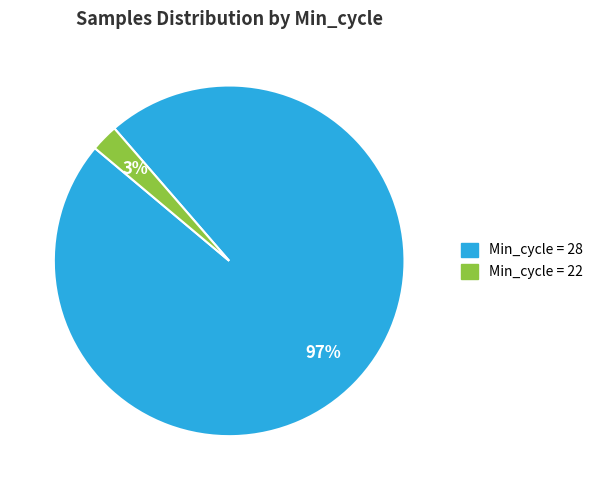

Is there any slice that represents more than half of the pie?

Yes